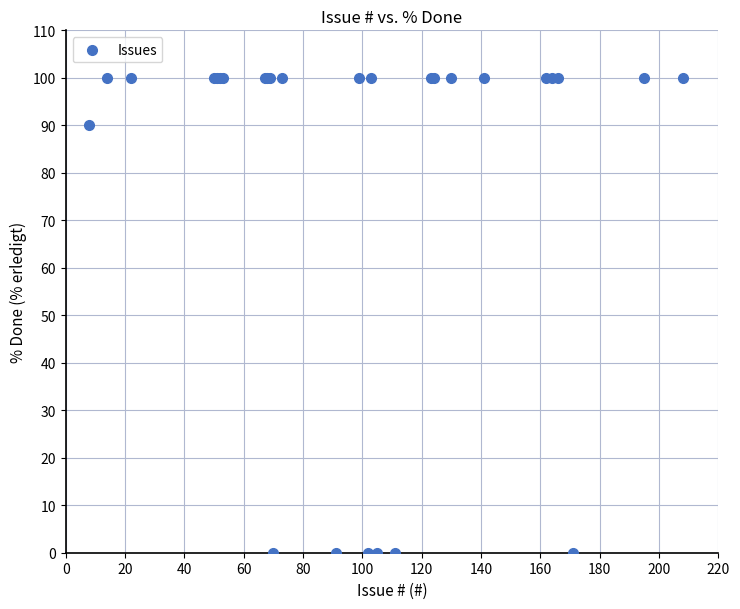

What Y value in the scatter plot is closest to 50?

90